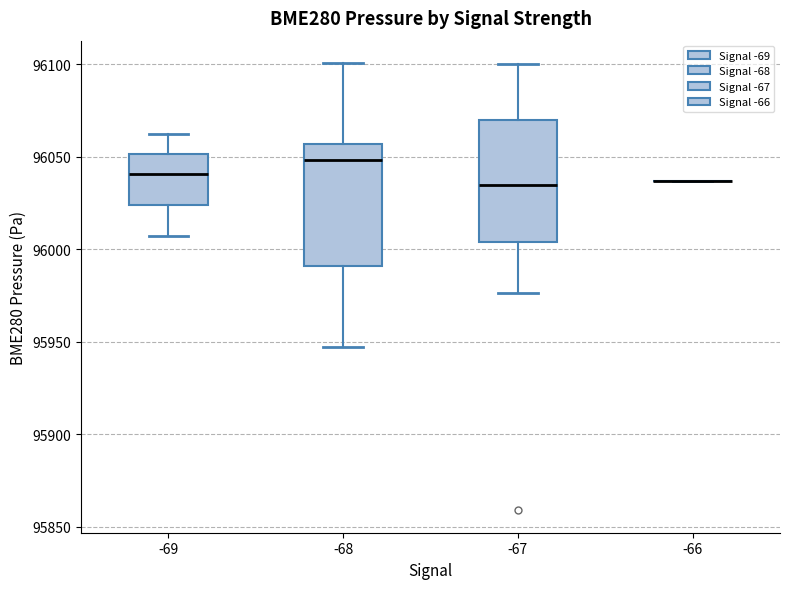

Reading left to right, read every box against the y-axis: the position of its median line, the range the box covers, and the ends of its whiskers. The values are not printed on the chart, so give them approximately, as read against the axis.

-69: median 96040, box 96025 to 96050, whiskers 96005 to 96060
-68: median 96050, box 95990 to 96055, whiskers 95945 to 96100
-67: median 96035, box 96005 to 96070, whiskers 95975 to 96100
-66: box collapsed to a line at 96035, whiskers 96035 to 96035